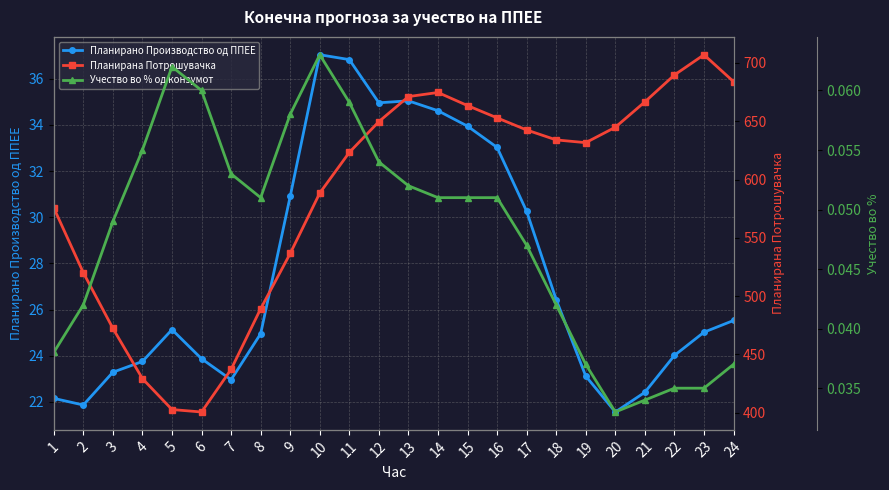

True or false: Планирана Потрошувачка has a value of 663.4 at 15.

True